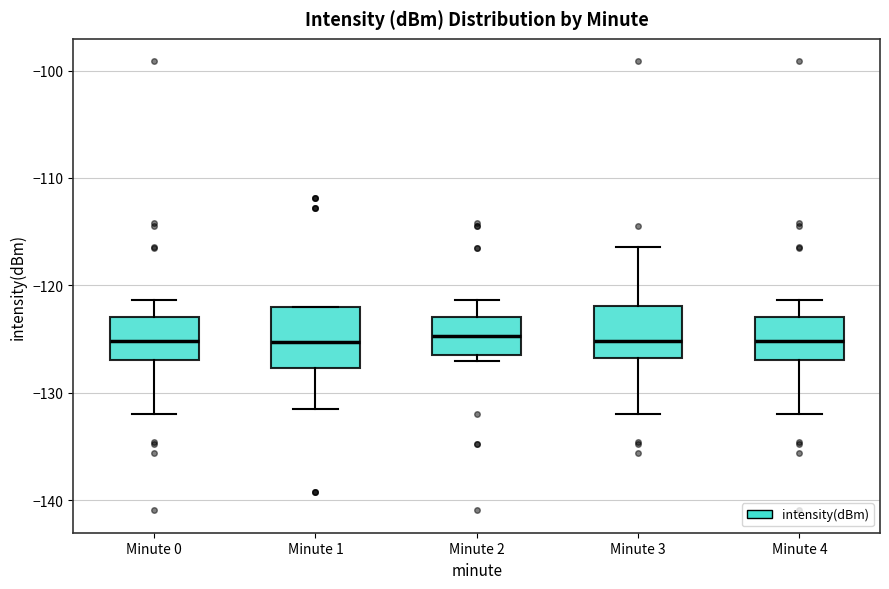

Reading left to right, transcribe this box plot: for each box, give where its median line is, the range the box spans, and where its two whiskers end, as read against the y-axis. The values are not printed on the chart, so give them approximately, as read against the axis.

Minute 0: median -125, box -127 to -123, whiskers -132 to -121
Minute 1: median -125, box -128 to -122, whiskers -131 to -122
Minute 2: median -125, box -126 to -123, whiskers -127 to -121
Minute 3: median -125, box -127 to -122, whiskers -132 to -116
Minute 4: median -125, box -127 to -123, whiskers -132 to -121